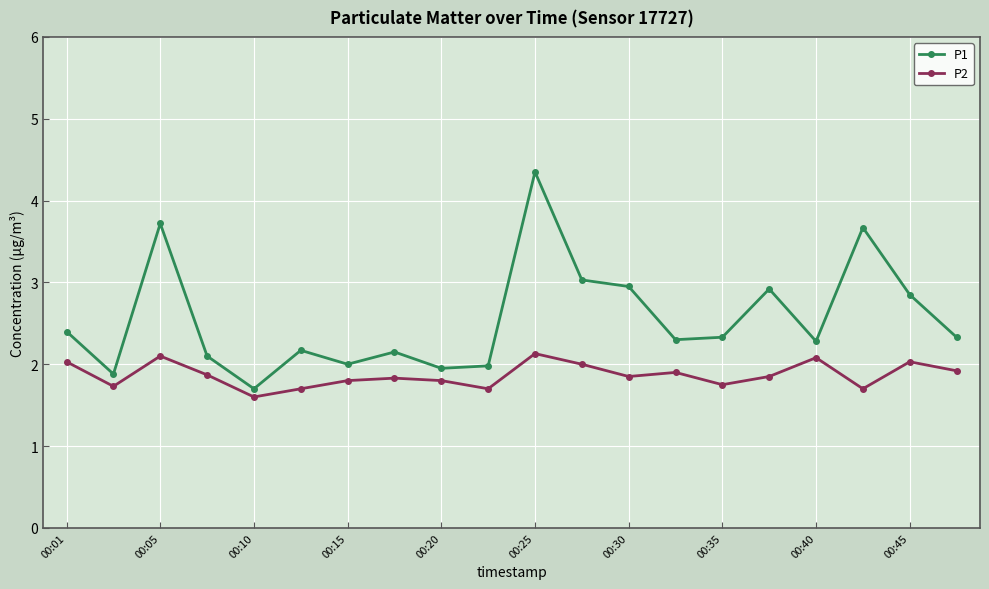

What is the difference between the maximum and minimum values in the P2 series?

0.5